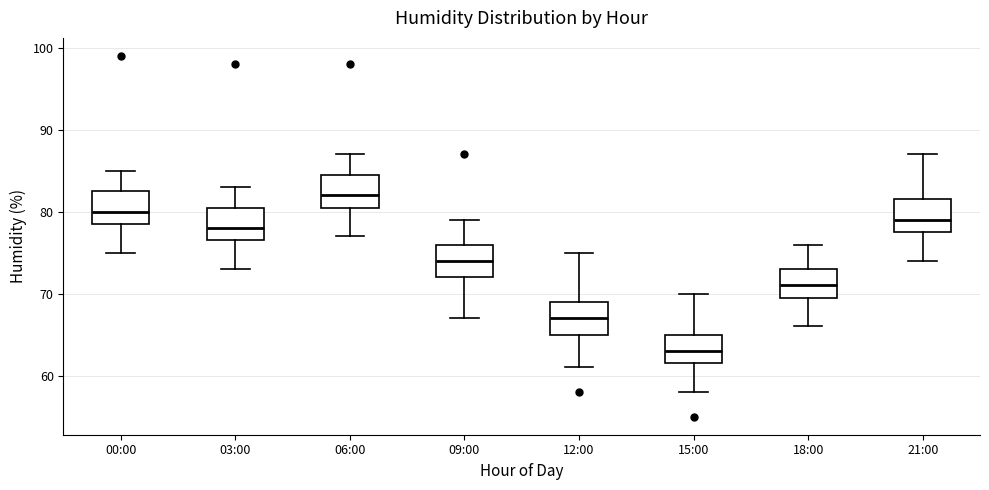

Reading left to right, read every box against the y-axis: the position of its median line, the range the box covers, and the ends of its whiskers. The values are not printed on the chart, so give them approximately, as read against the axis.

00:00: median 80, box 79 to 83, whiskers 75 to 85
03:00: median 78, box 77 to 81, whiskers 73 to 83
06:00: median 82, box 81 to 85, whiskers 77 to 87
09:00: median 74, box 72 to 76, whiskers 67 to 79
12:00: median 67, box 65 to 69, whiskers 61 to 75
15:00: median 63, box 62 to 65, whiskers 58 to 70
18:00: median 71, box 70 to 73, whiskers 66 to 76
21:00: median 79, box 78 to 82, whiskers 74 to 87